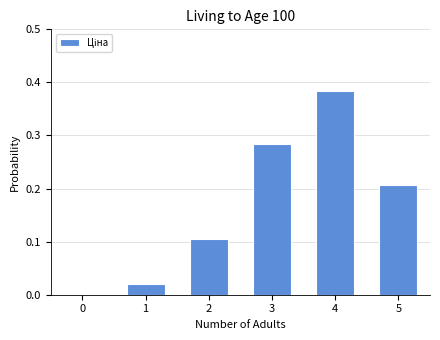

Which category has the highest value across all series?

4